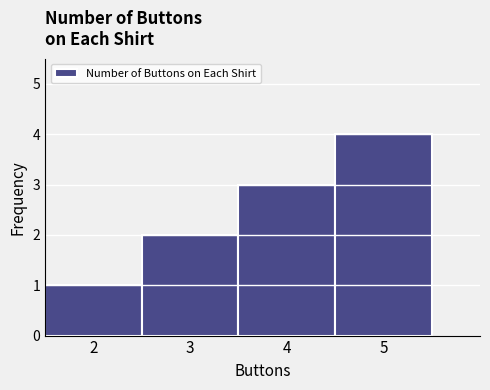

Which range on the x-axis has the tallest bar?

4.5 to 5.5